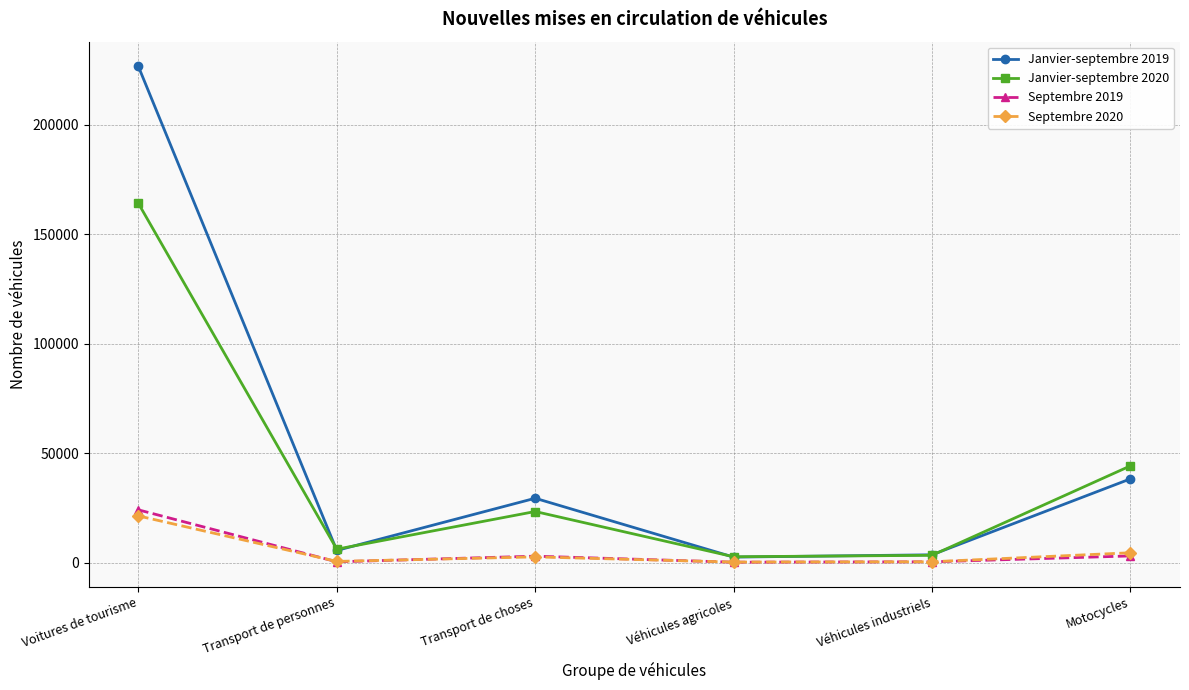

Which series has the largest range (max minus min)?

Janvier-septembre 2019